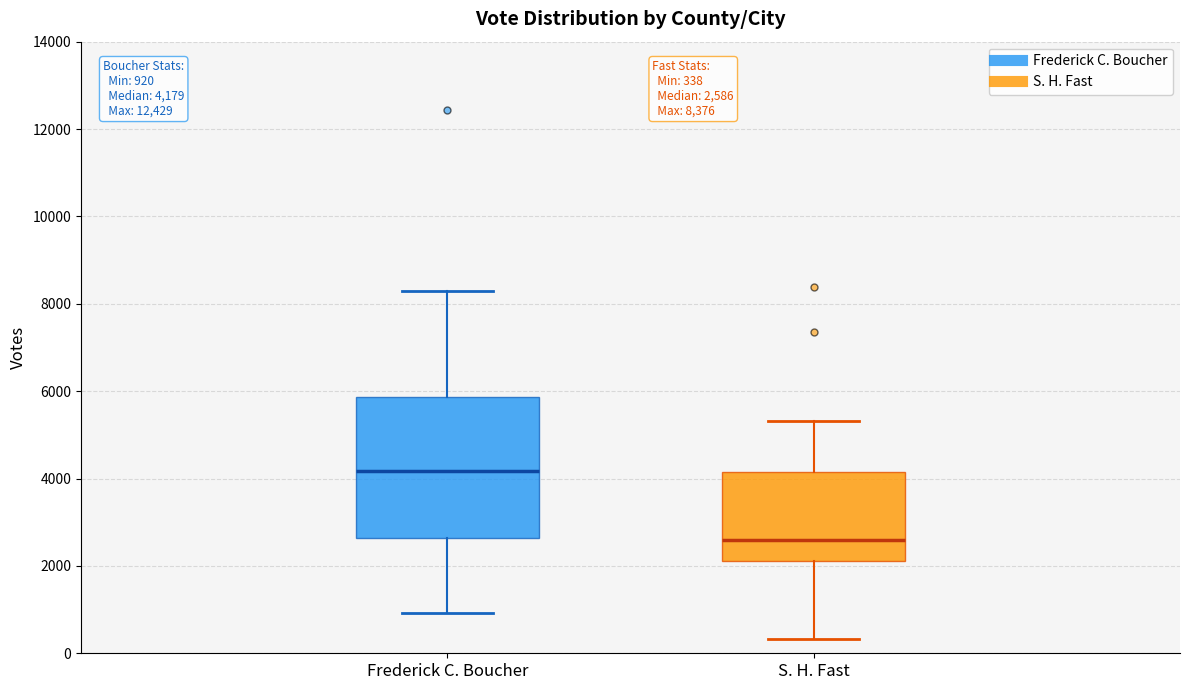

Which box is the tallest, from its lower edge to its upper edge?

Frederick C. Boucher